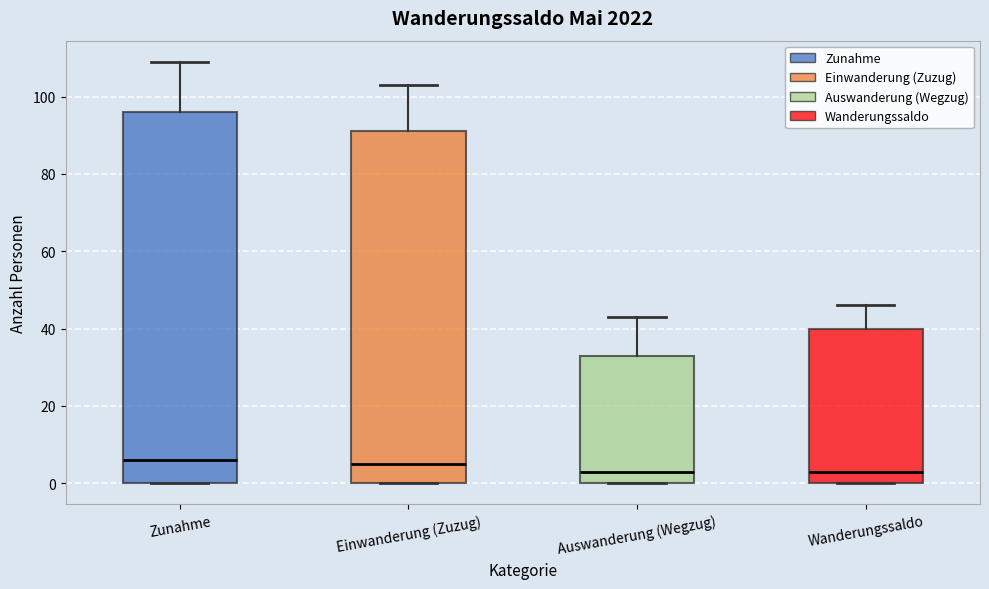

Where is the lower edge of the box for Einwanderung (Zuzug) on the y-axis? The values are not printed on the chart, so give them approximately, as read against the axis.

0